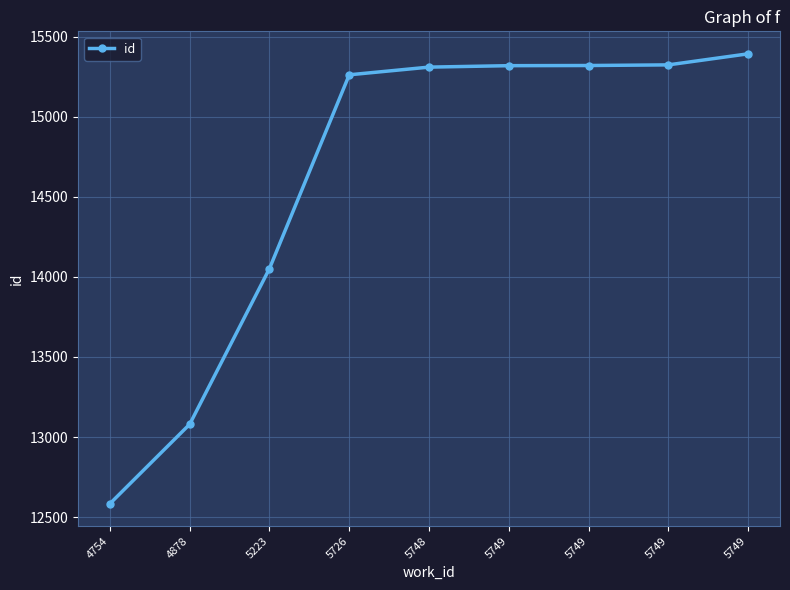

Is it true that the value at 5749 is 4786?

False